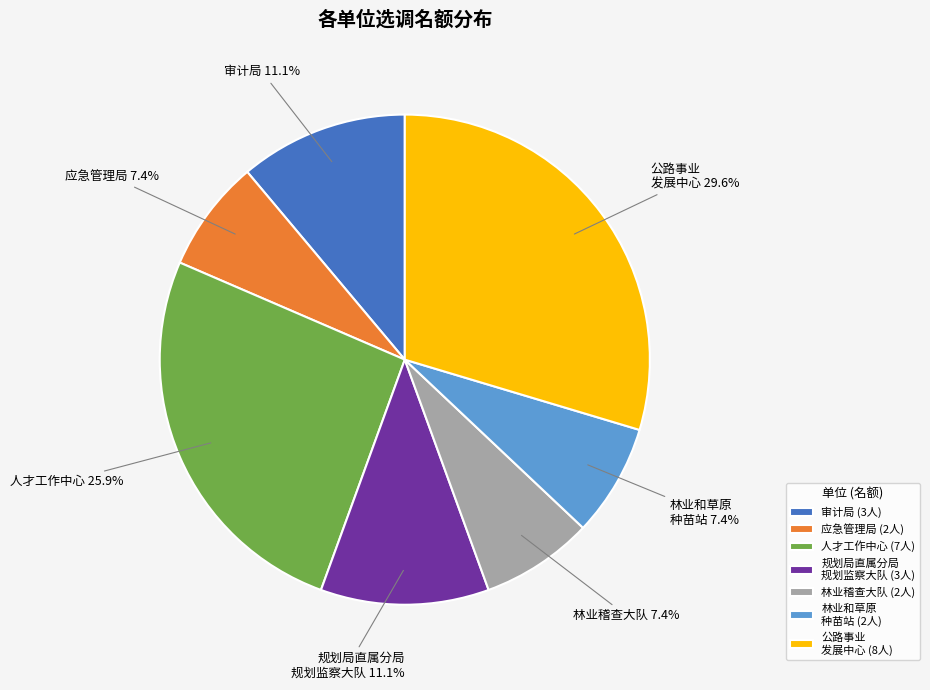

What percentage do 林业稽查大队 (2人) and 公路事业 发展中心 (8人) together represent?

37.0%